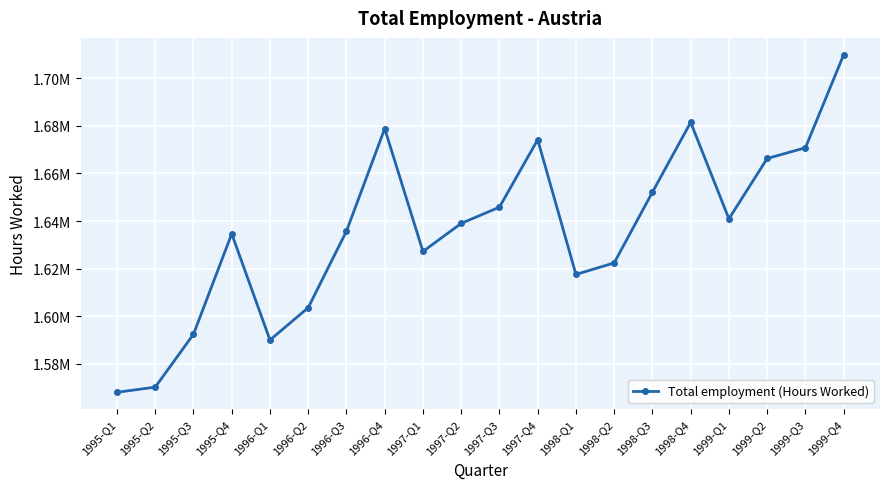

What is the label of the 8th point from the right?

1998-Q1